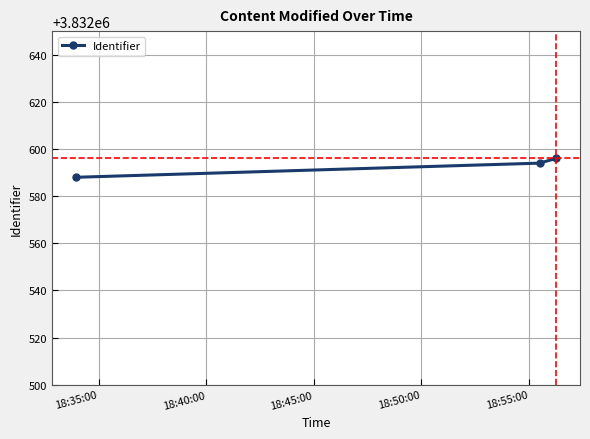

Is this an area chart (filled region under the line)?

No